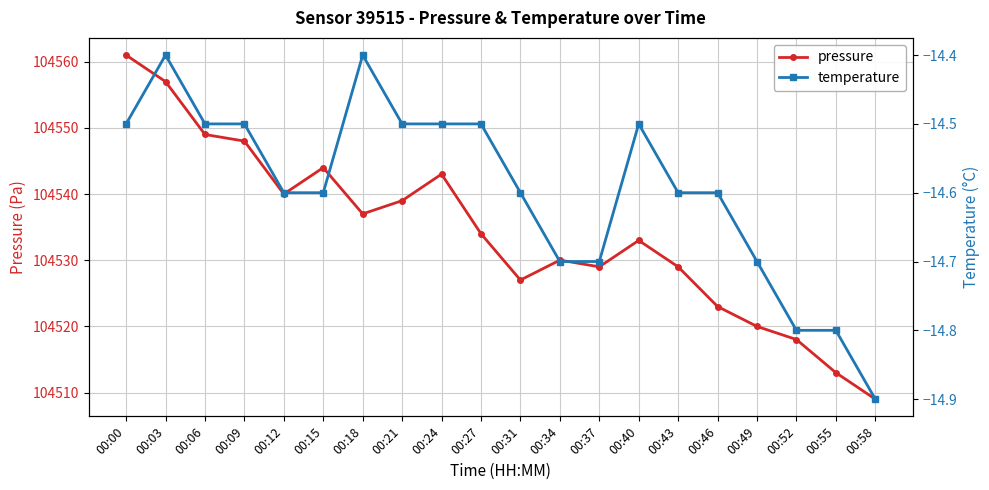

What are all the series names shown in the legend?

pressure, temperature